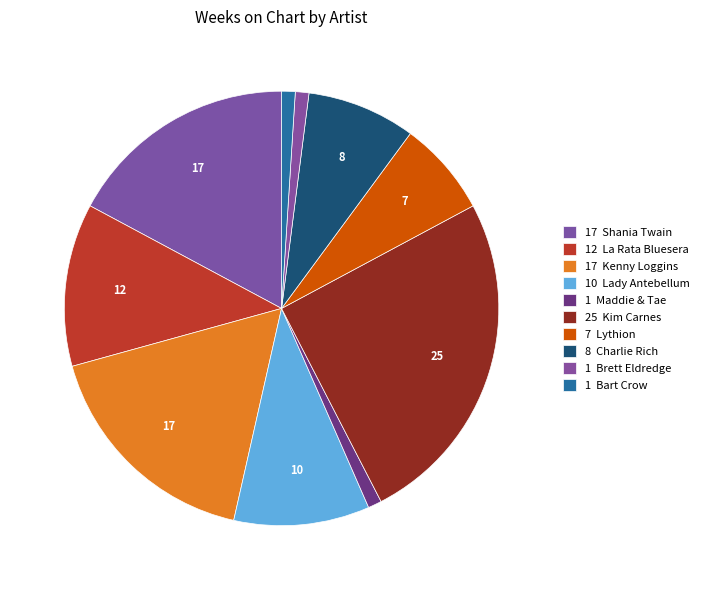

Count the number of slices in the pie.

10